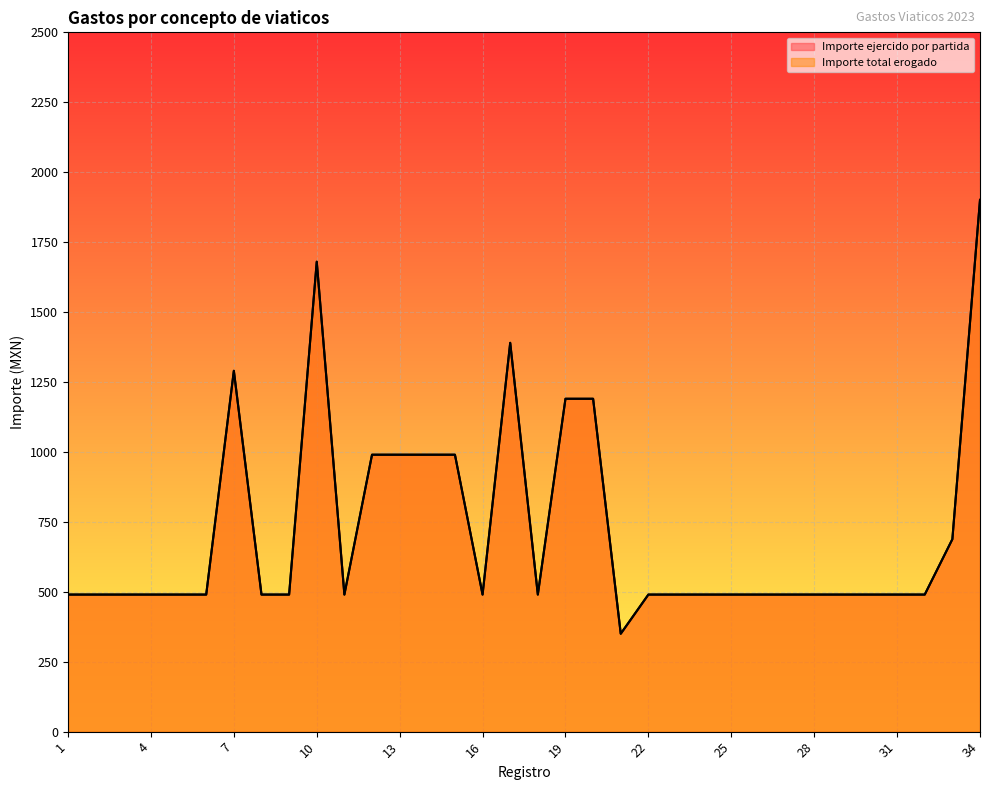

Which category has the highest value across all series?

34